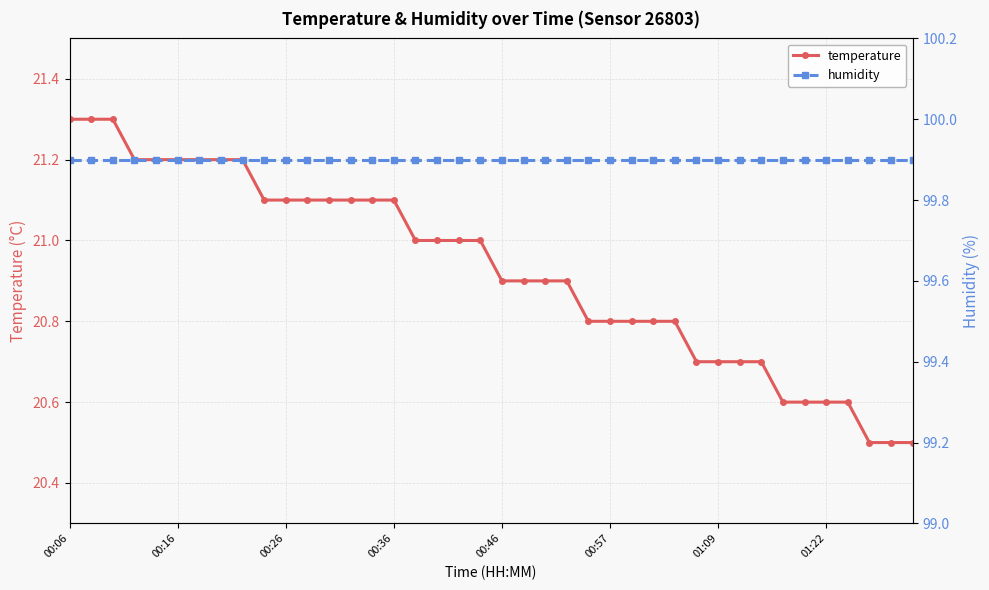

True or false: humidity has more than 2 points higher than both neighbors.

False